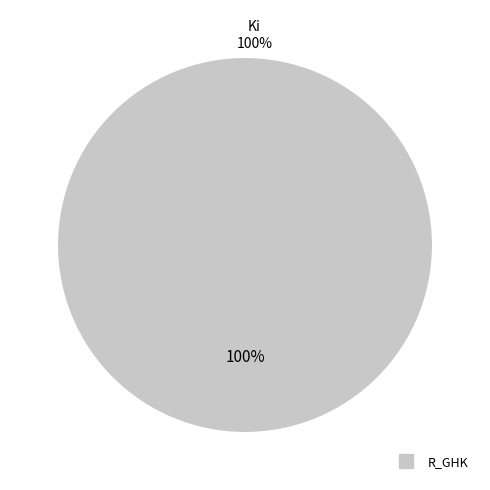

Does Ki account for over 50% of the chart?

Yes